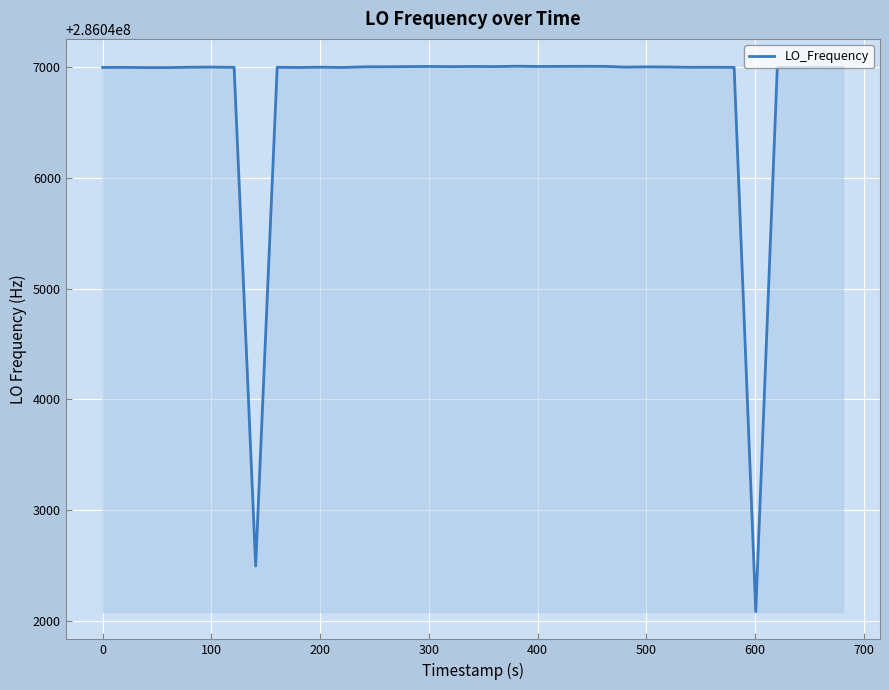

What is the average value?

286046765.5